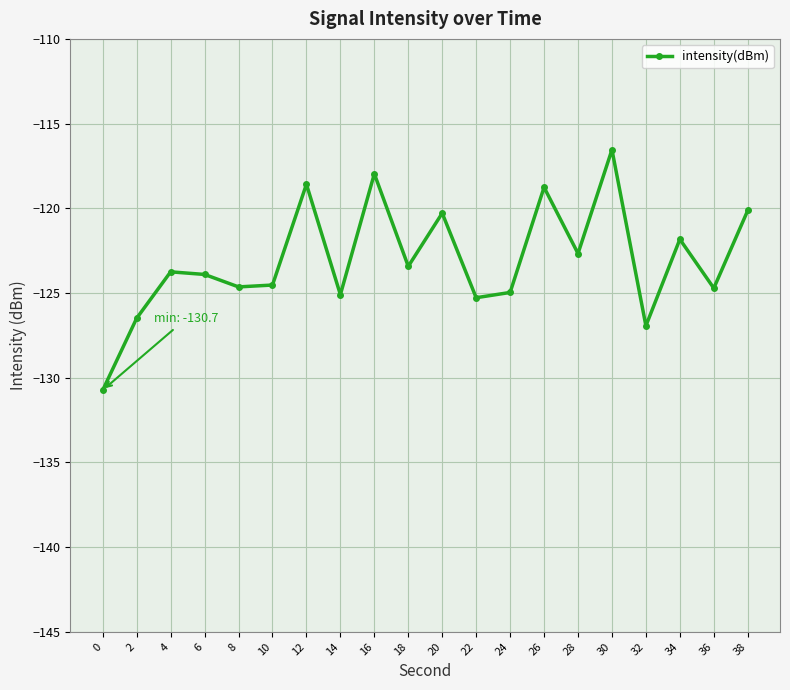

The chart shows a value of -126.5 at 2. True or false?

True